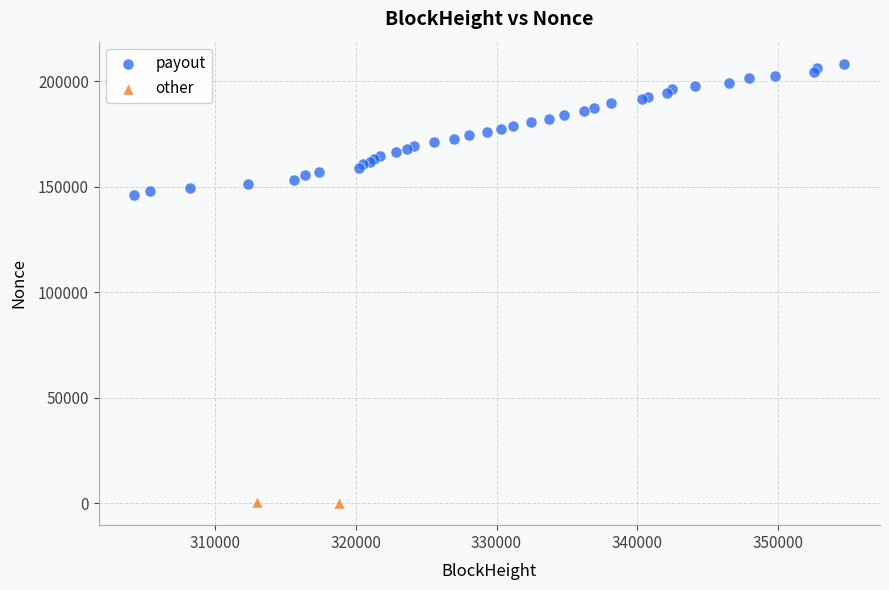

Which series has the largest Y range (max minus min)?

payout